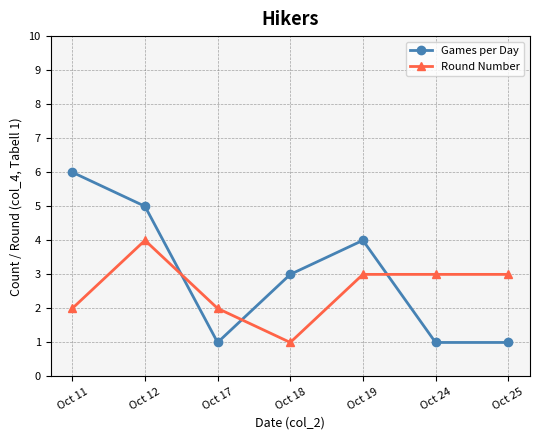

What are all the series names shown in the legend?

Games per Day, Round Number